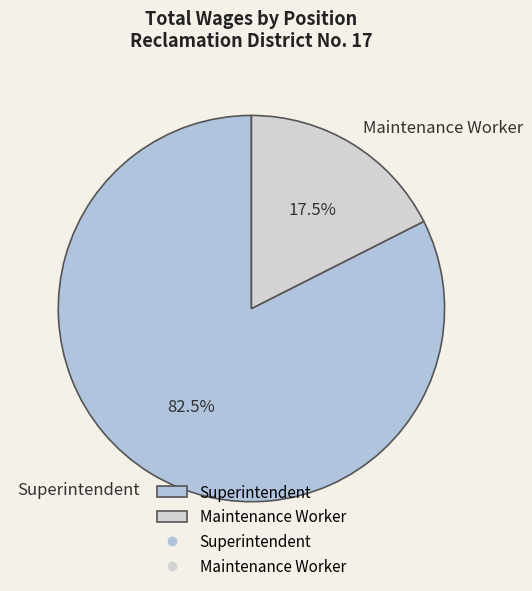

What is the total percentage of Superintendent and Maintenance Worker?

100.0%